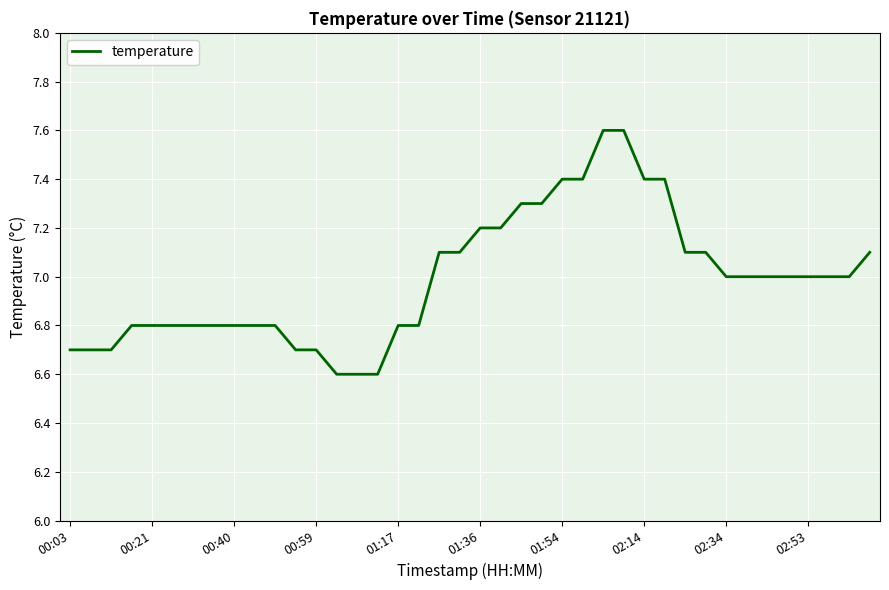

What is the difference between the maximum and minimum values?

1.0